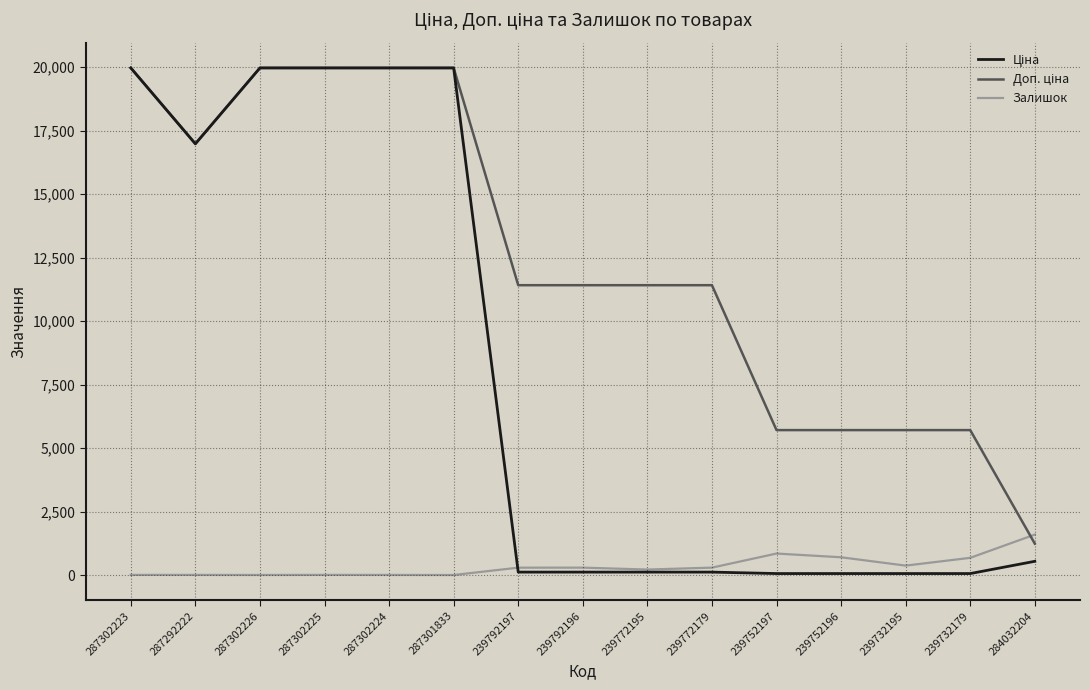

At how many categories does at least one series exceed 8967?

10